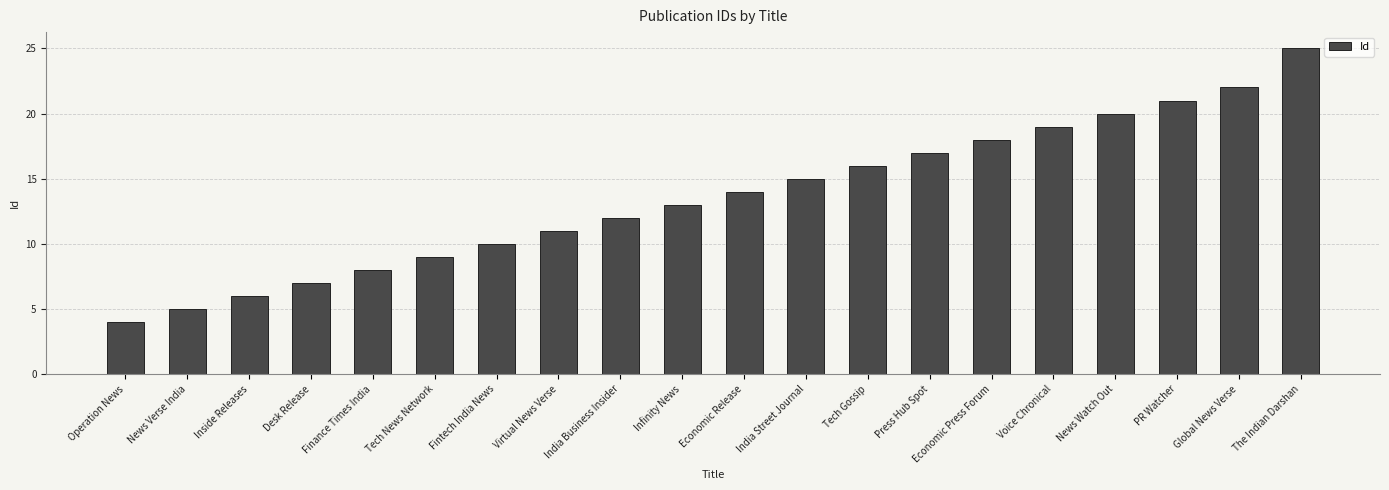

Reading left to right, list all the values displayed in this chart.

Operation News=4	News Verse India=5	Inside Releases=6	Desk Release=7	Finance Times India=8	Tech News Network=9	Fintech India News=10	Virtual News Verse=11	India Business Insider=12	Infinity News=13	Economic Release=14	India Street Journal=15	Tech Gossip=16	Press Hub Spot=17	Economic Press Forum=18	Voice Chronical=19	News Watch Out=20	PR Watcher=21	Global News Verse=22	The Indian Darshan=25